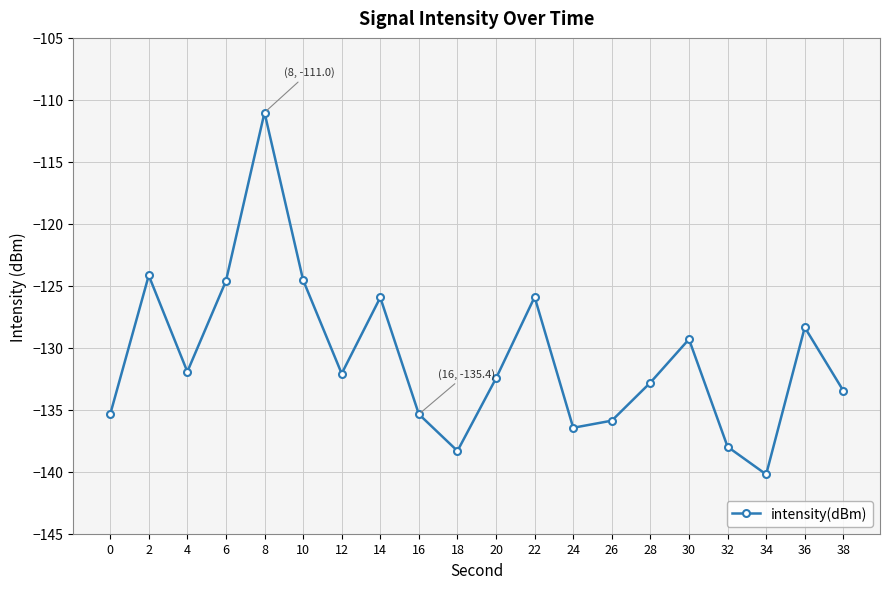

What is the difference between the values at 38 and 26?

2.4